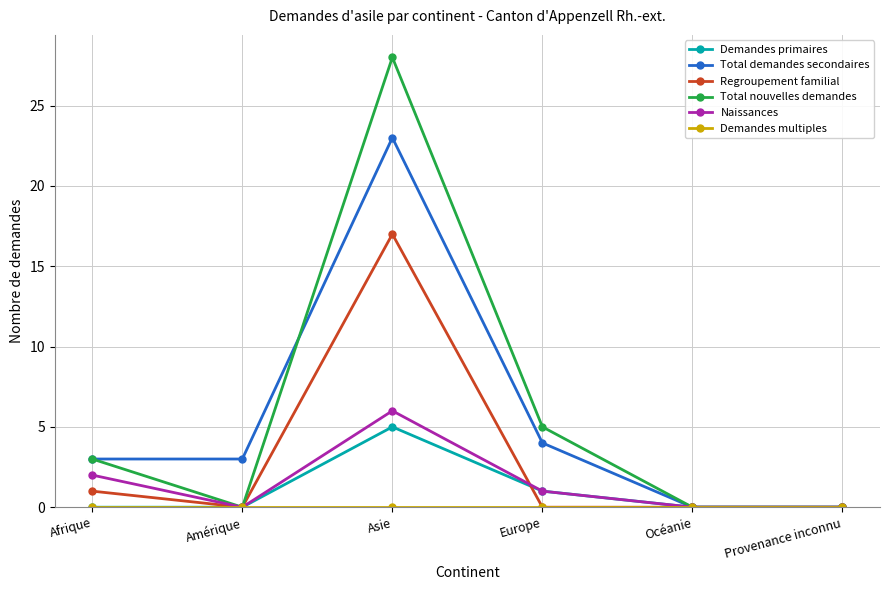

The value of Demandes primaires at Amérique is 0. True or false?

True